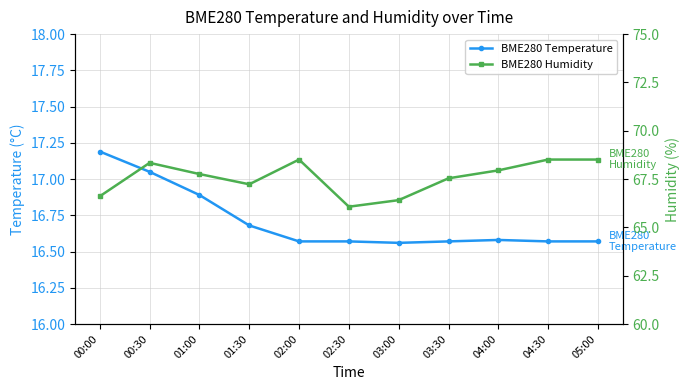

What are all the series names shown in the legend?

BME280 Temperature, BME280 Humidity